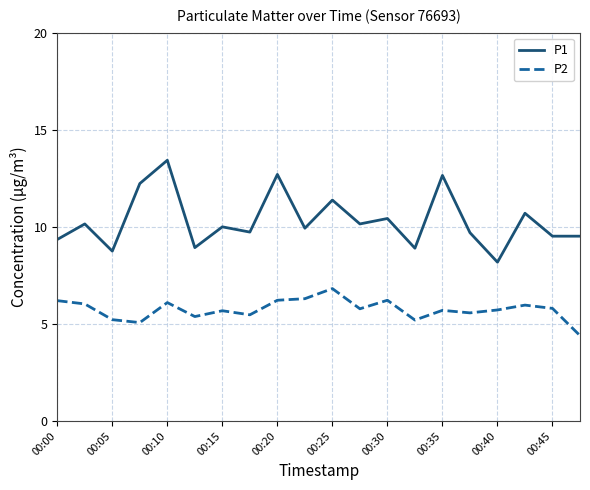

What is the difference between the second highest and minimum values in the P2 series?

1.9